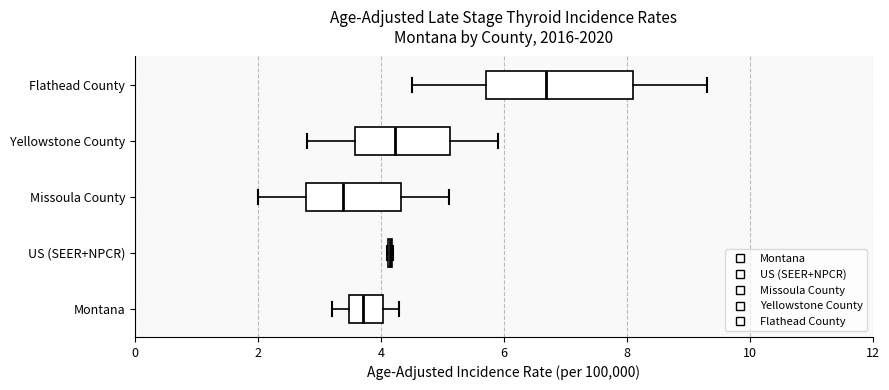

Which box is the widest, from its left edge to its right edge?

Flathead County